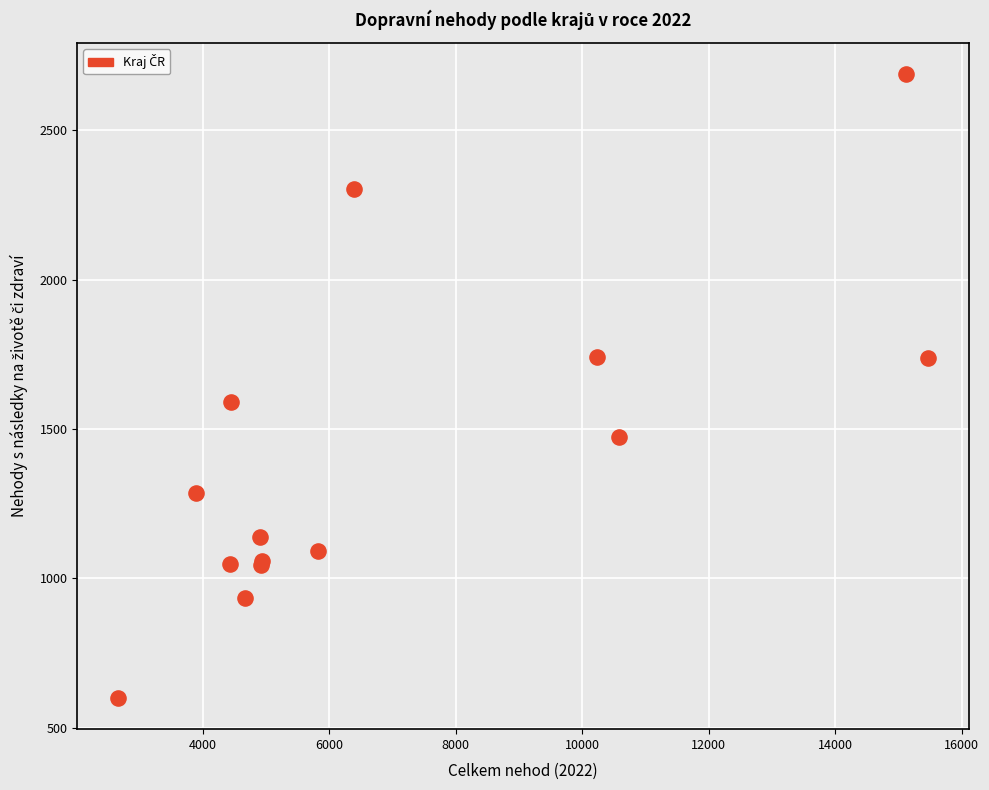

What Y value in the scatter plot is closest to 1643?

1590